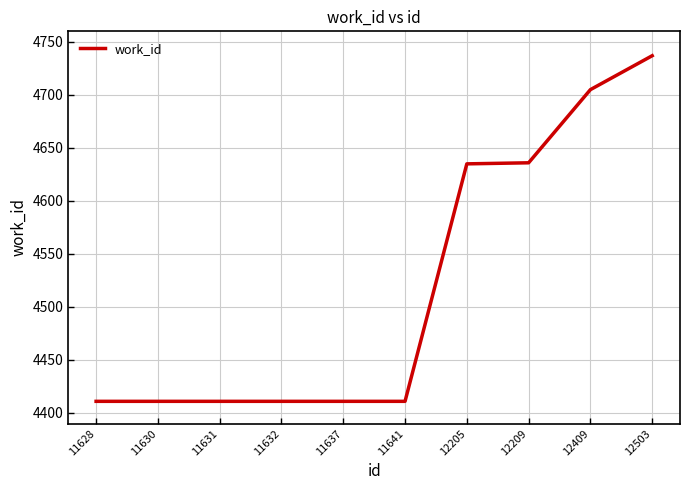

What is the greatest value displayed?

4737